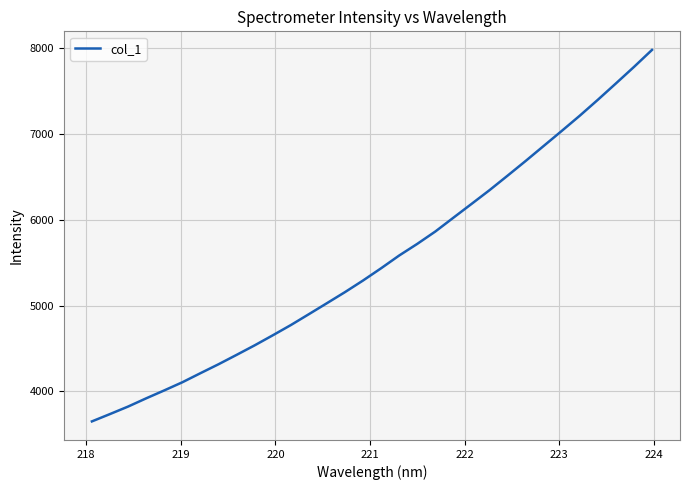

Is this an area chart (filled region under the line)?

No